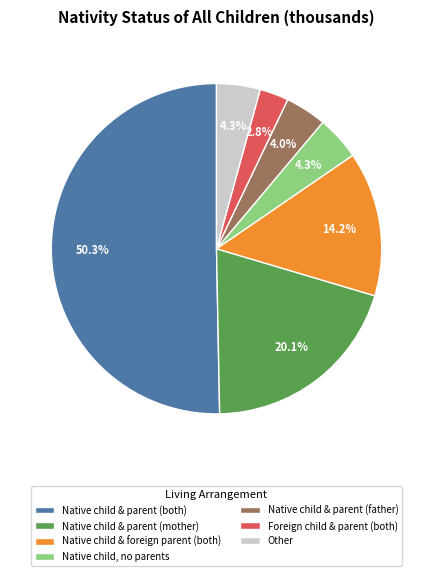

What percentage is NOT represented by Native child & parent (mother)?

79.9%